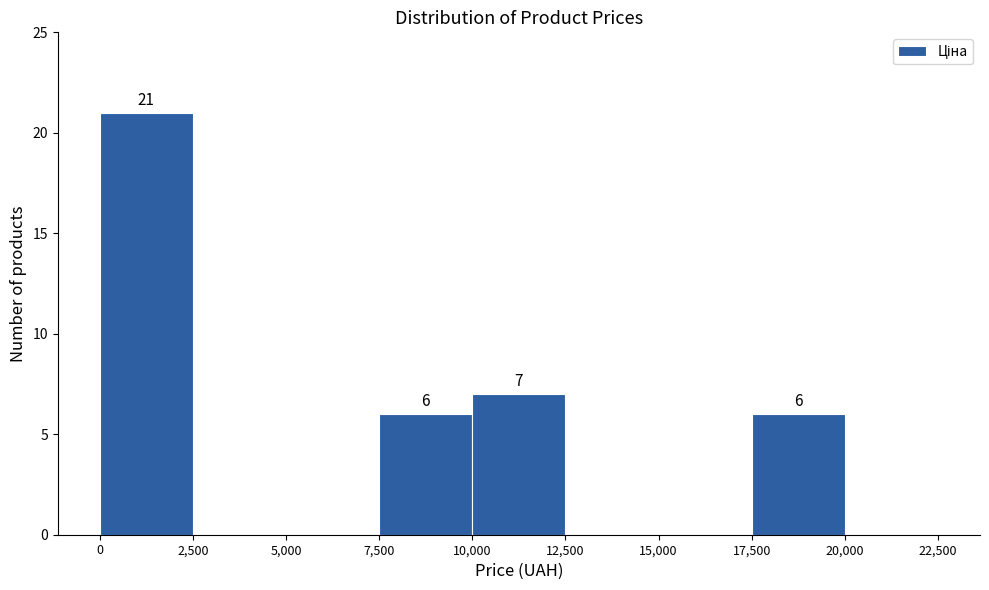

Which range on the x-axis has the tallest bar?

0 to 2,500